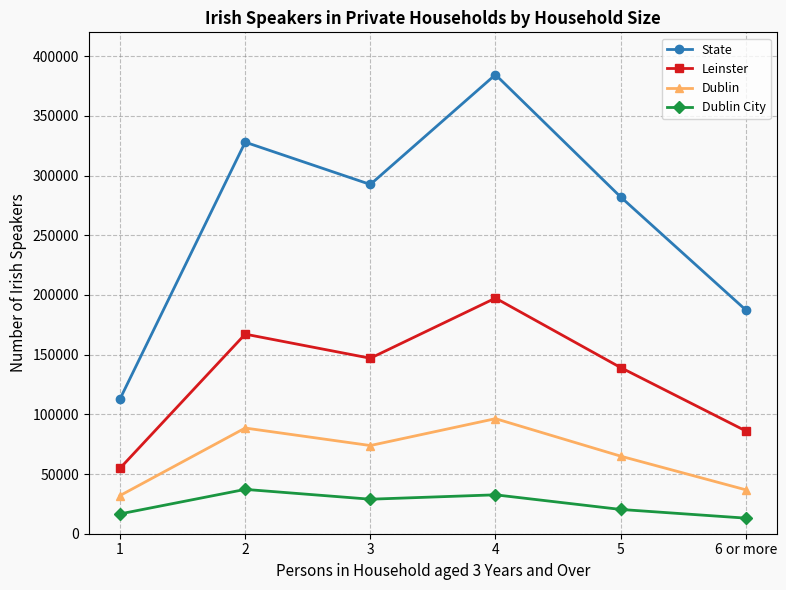

Between 2 and 5, which series saw the biggest shift?

State